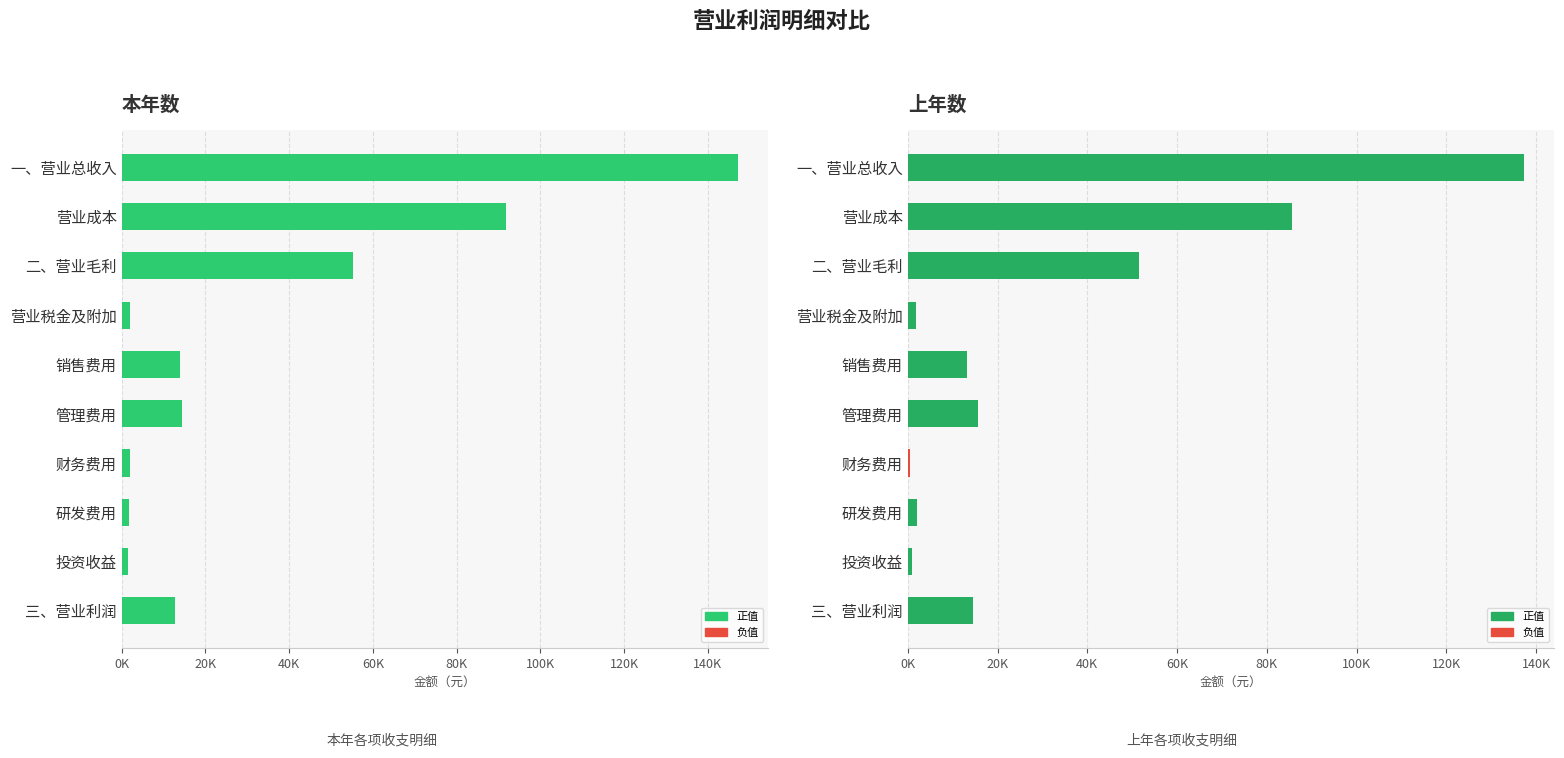

Reading right to left, list all the values displayed in this chart.

本年数: 12869.7	1414.3	1805.2	2060.2	14478.4	13918.0	2122.4	55257.2	91838.1	147095.2
上年数: 14614.0	846.7	1984.1	499.2	15601.6	13119.3	1931.5	51505.8	85695.4	137201.2